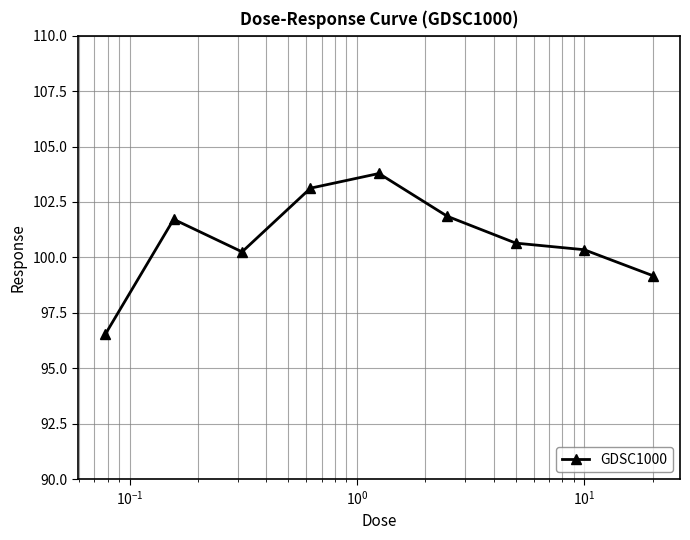

Reading left to right, what are all the values shown in this chart?

96.5	101.7	100.2	103.1	103.8	101.9	100.6	100.3	99.2